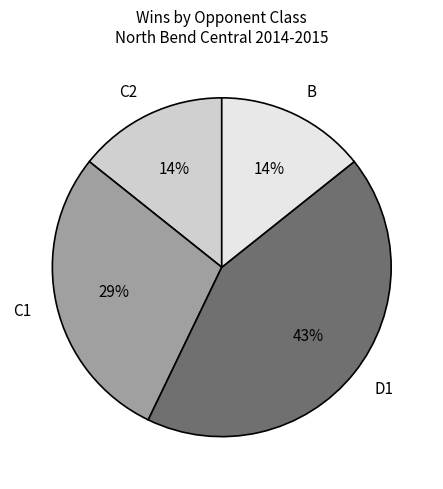

How many segments does this pie chart have?

4